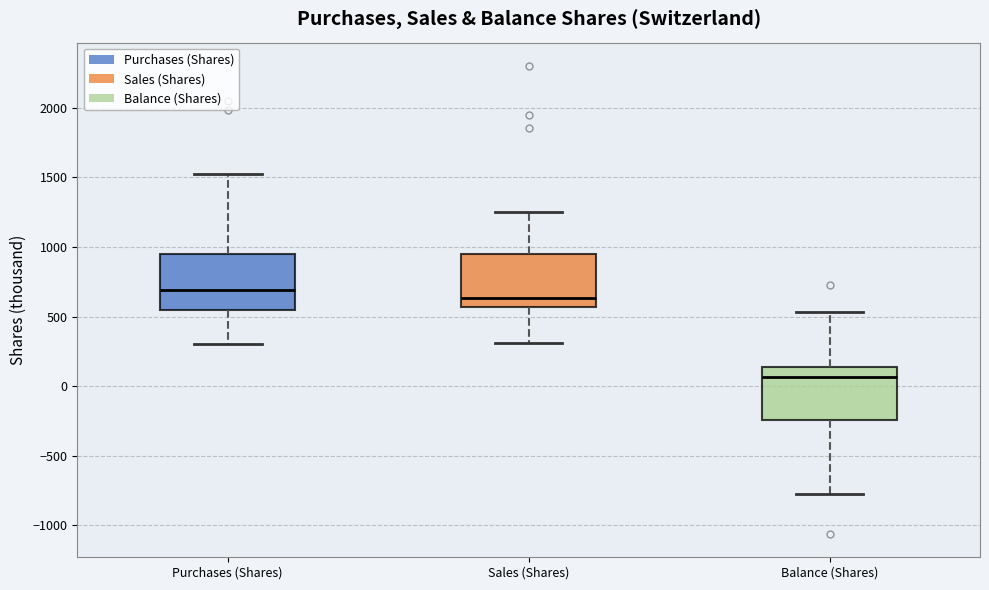

Reading left to right, read every box against the y-axis: the position of its median line, the range the box covers, and the ends of its whiskers. The values are not printed on the chart, so give them approximately, as read against the axis.

Purchases (Shares): median 700, box 550 to 950, whiskers 300 to 1550
Sales (Shares): median 650, box 550 to 950, whiskers 300 to 1250
Balance (Shares): median 50, box -250 to 150, whiskers -750 to 550